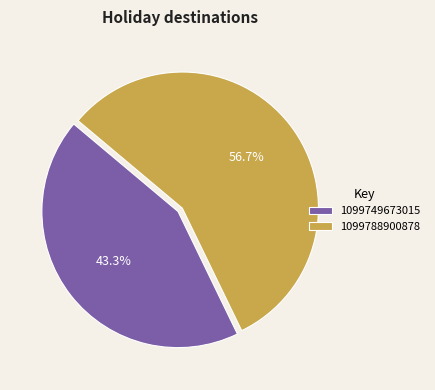

Which category accounts for the majority?

1099788900878